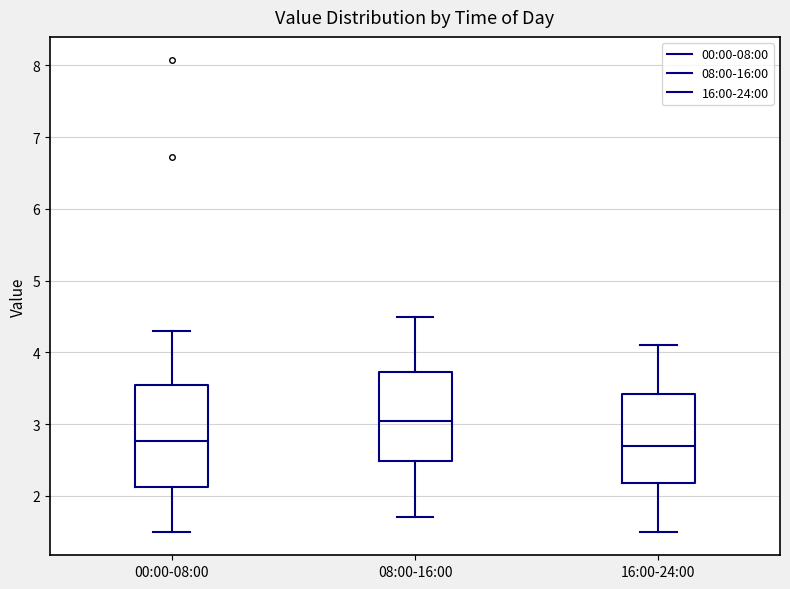

Which box is the tallest, from its lower edge to its upper edge?

00:00-08:00